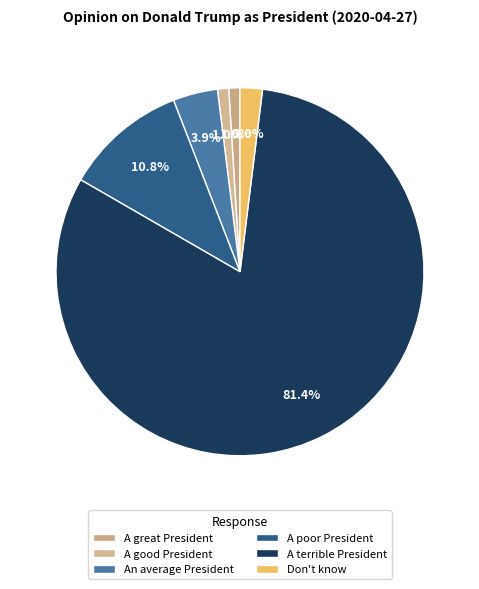

To the nearest percent, what percentage of the pie is A poor President?

11%